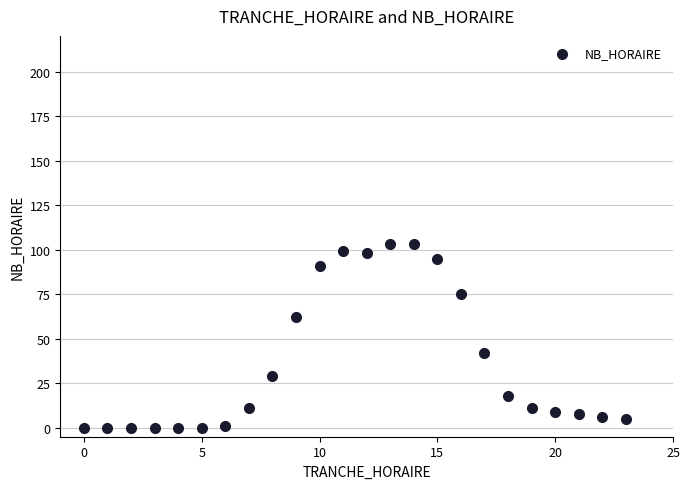

What is the range of X values (max minus min)?

23